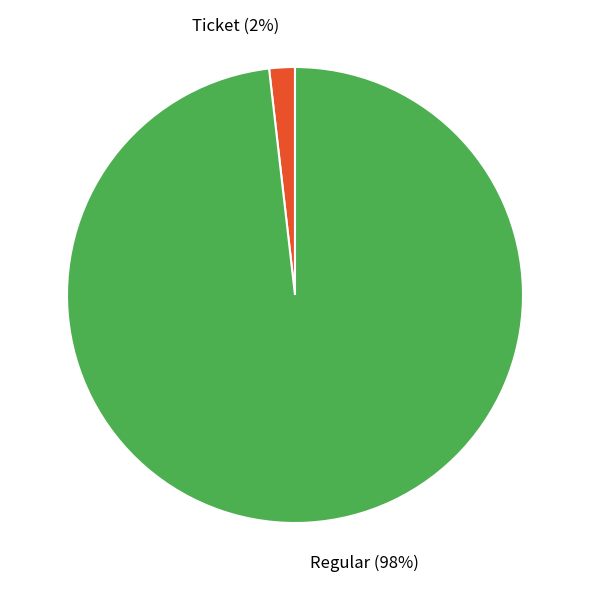

Does Ticket account for over 50% of the chart?

No